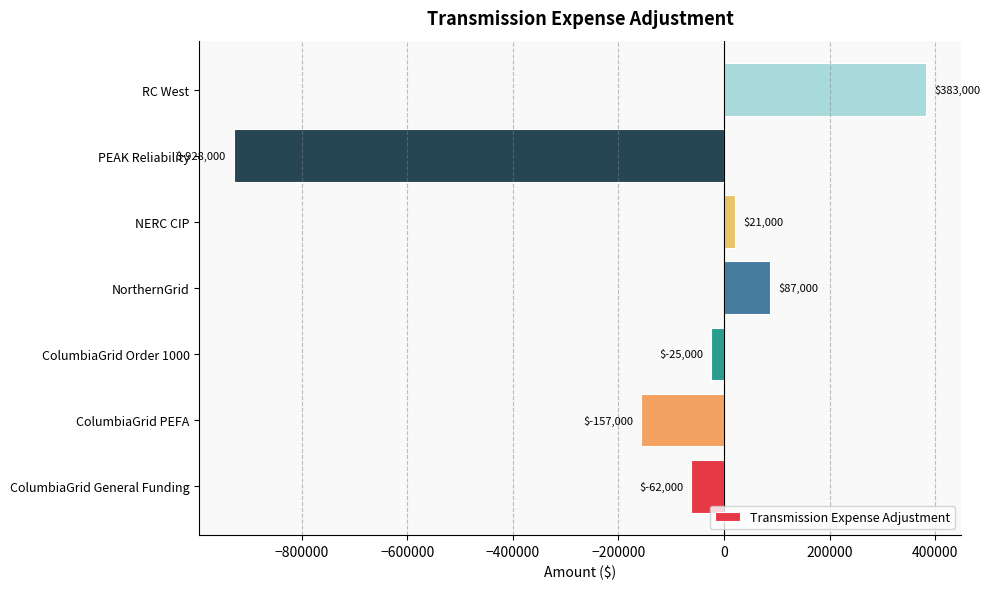

List the labels in order of value, smallest first.

PEAK Reliability, ColumbiaGrid PEFA, ColumbiaGrid General Funding, ColumbiaGrid Order 1000, NERC CIP, NorthernGrid, RC West